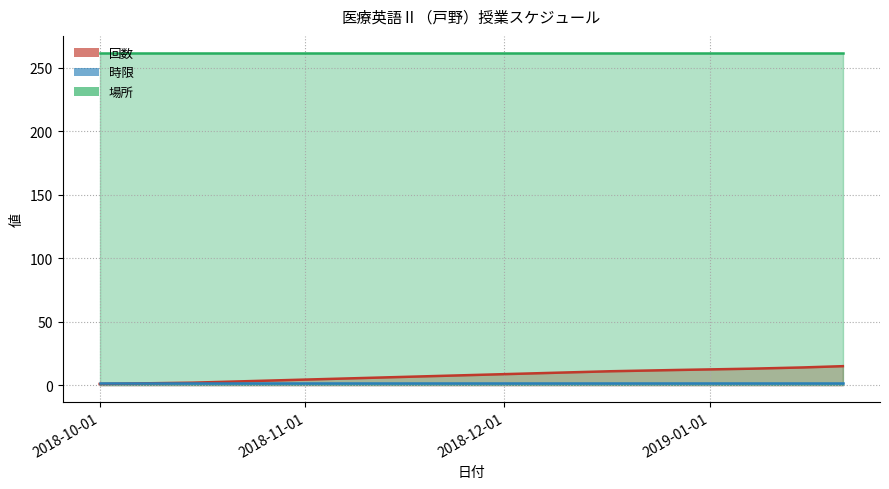

What is the minimum value for 時限?

2